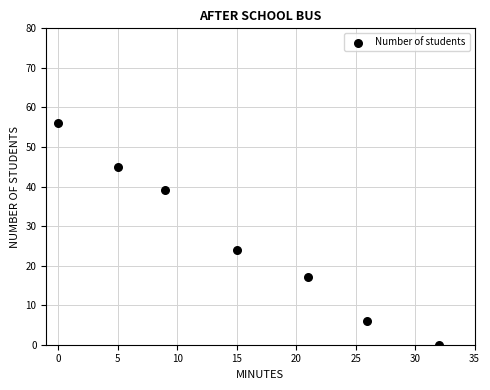

What is the range of X values (max minus min)?

32